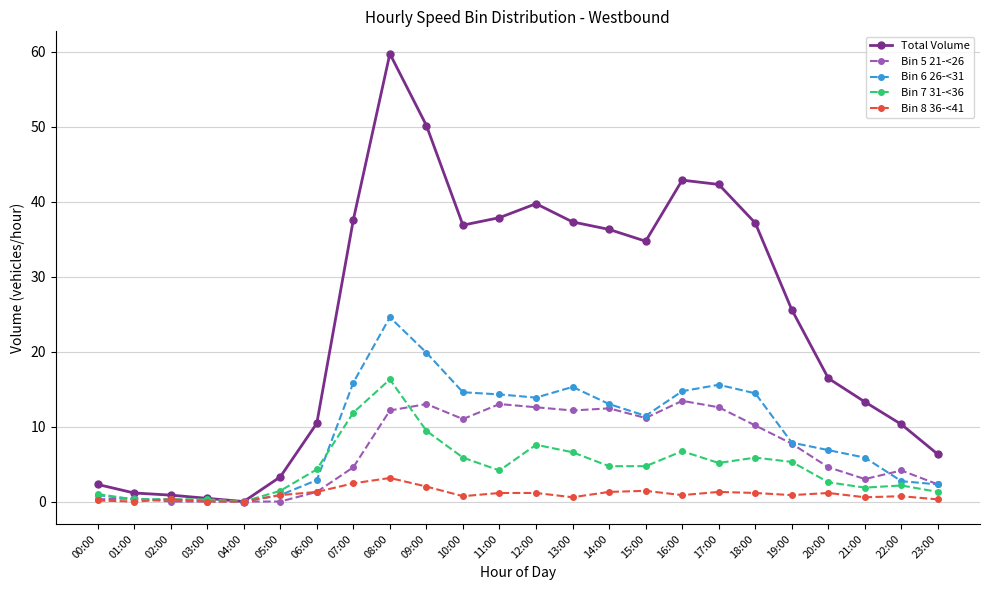

List the series in order of their peak value, lowest first.

Bin 8 36-<41, Bin 5 21-<26, Bin 7 31-<36, Bin 6 26-<31, Total Volume